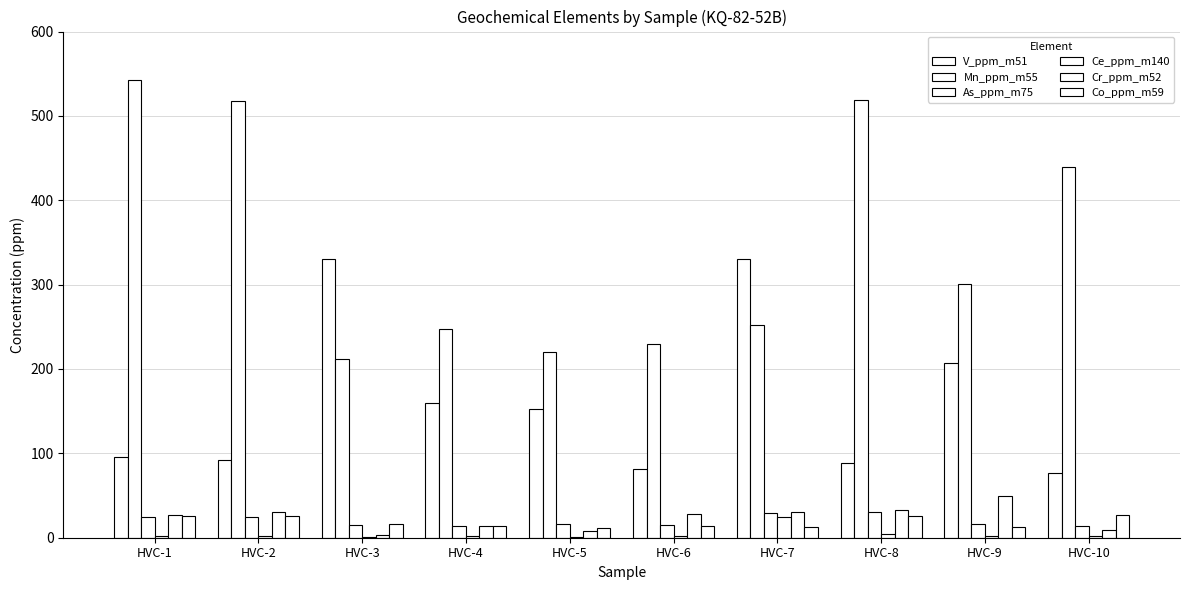

What is the sum of the As_ppm_m75 values at HVC-5 and HVC-6?

30.2